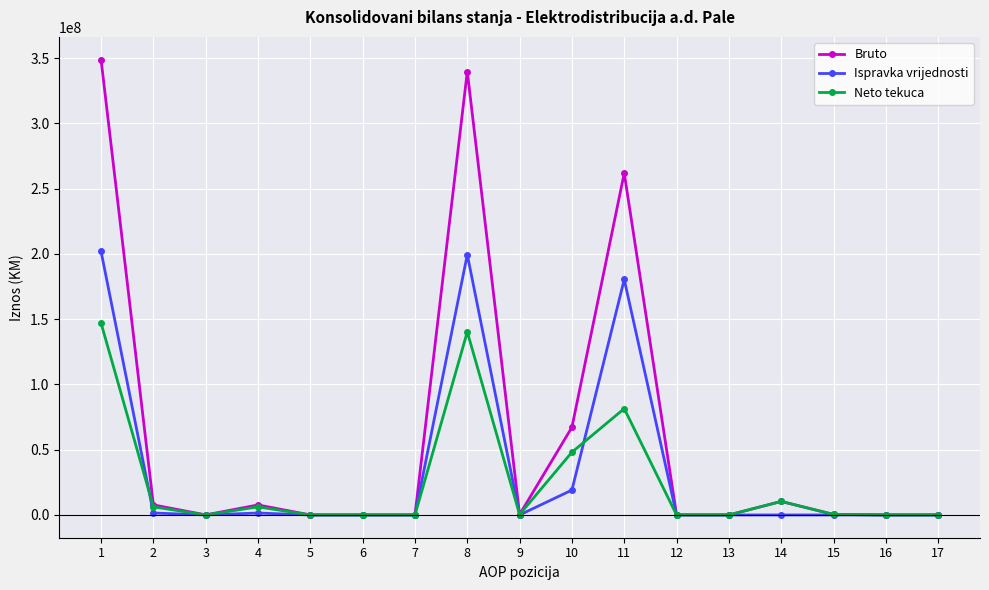

What value does the Neto tekuca series have at 9?

325601